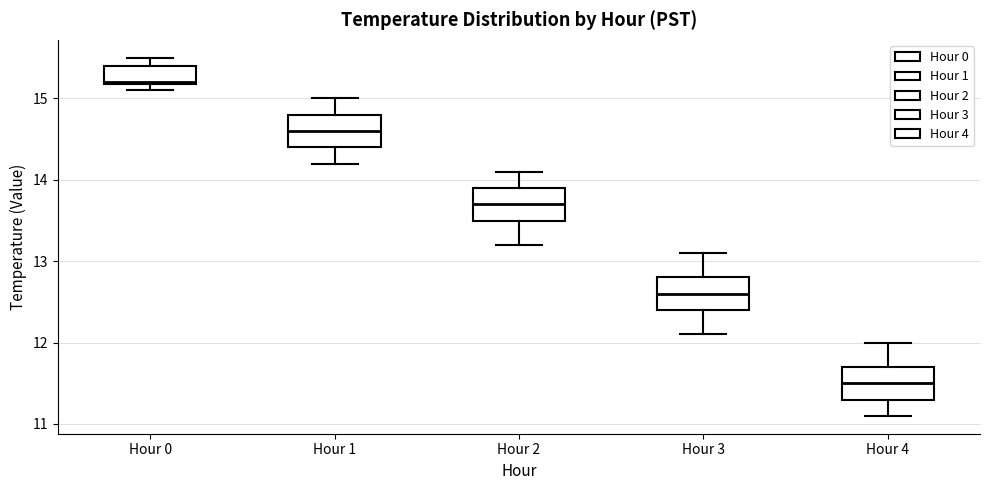

Where does the median line of the box for Hour 4 sit on the y-axis? The values are not printed on the chart, so give them approximately, as read against the axis.

11.5